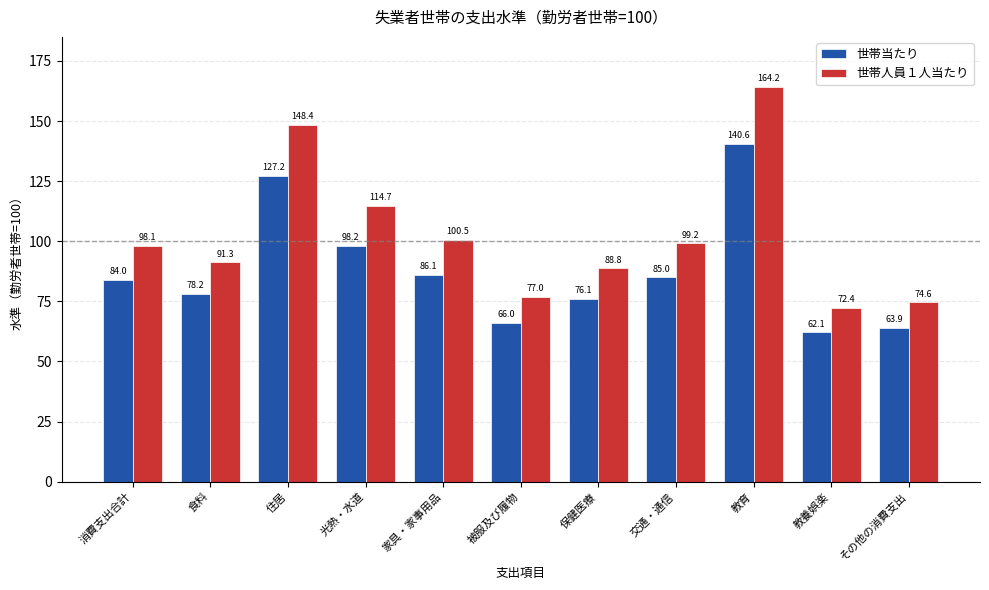

Reading right to left, what are all the values shown in this chart?

世帯当たり: 63.9	62.1	140.6	85.0	76.1	66.0	86.1	98.2	127.2	78.2	84.0
世帯人員１人当たり: 74.6	72.4	164.2	99.2	88.8	77.0	100.5	114.7	148.4	91.3	98.1